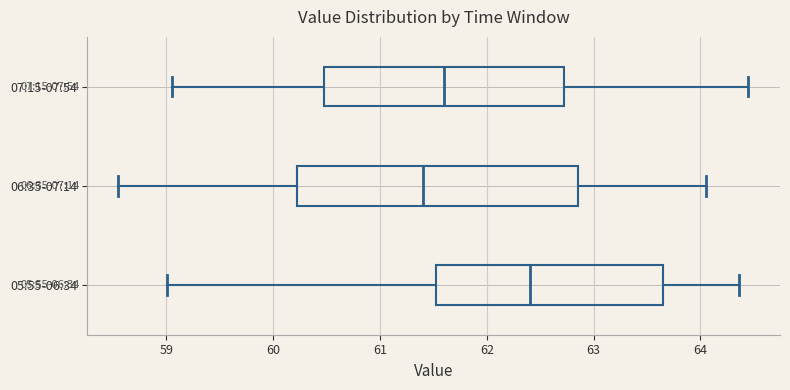

Which box's median line is the furthest to the left?

06:35-07:14